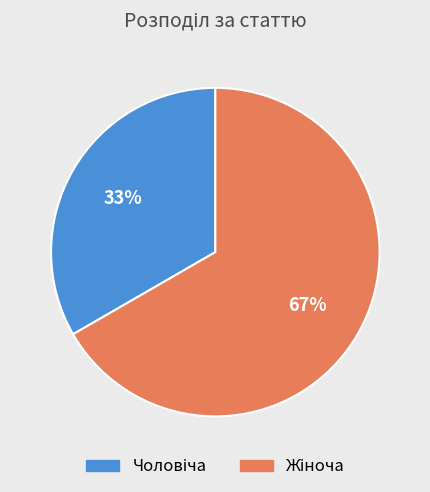

Is there any slice that represents more than half of the pie?

Yes